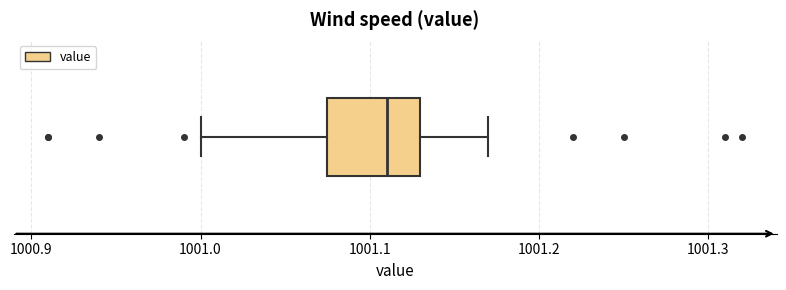

Where does the left whisker of the box end on the x-axis? The values are not printed on the chart, so give them approximately, as read against the axis.

1001.00